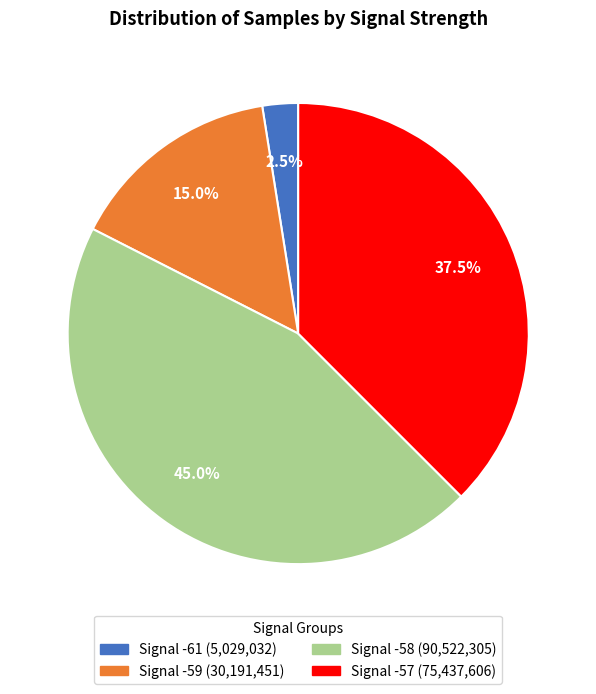

Is there any slice that represents more than half of the pie?

No